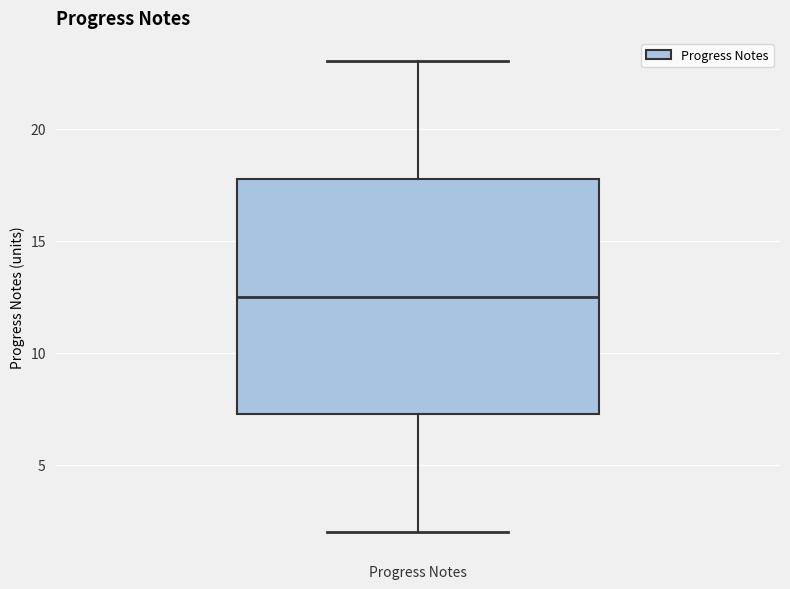

Transcribe this box plot: give where the median line is, the range the box spans, and where the two whiskers end, as read against the y-axis. The values are not printed on the chart, so give them approximately, as read against the axis.

median 12.5, box 7.5 to 18.0, whiskers 2.0 to 23.0